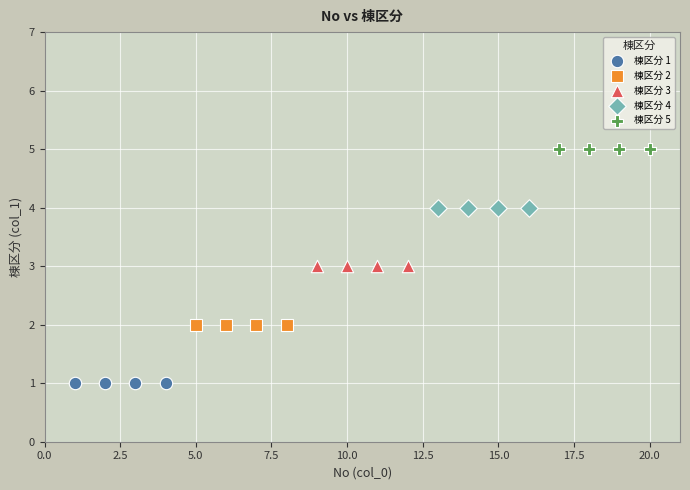

Which series contains the highest Y value?

棟区分 5